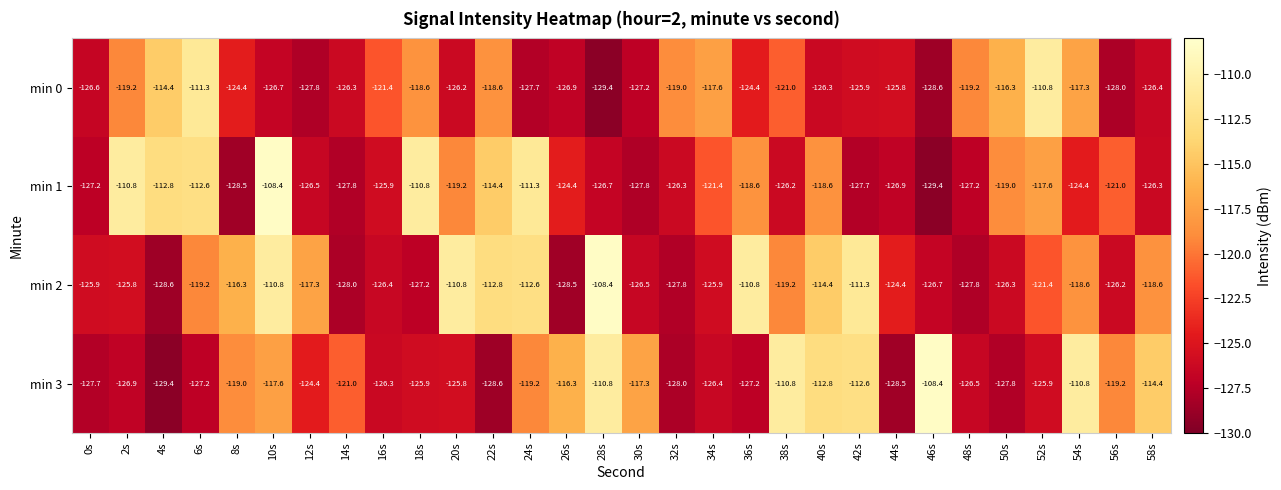

Between 24s and 44s, which series saw the biggest shift?

min 1